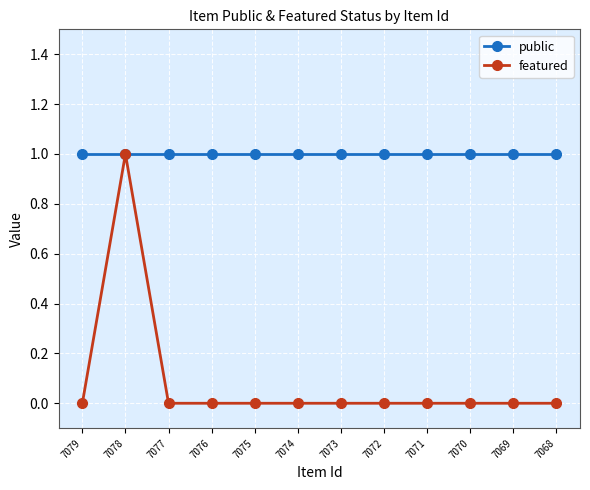

Where is the first local maximum for featured?

7078